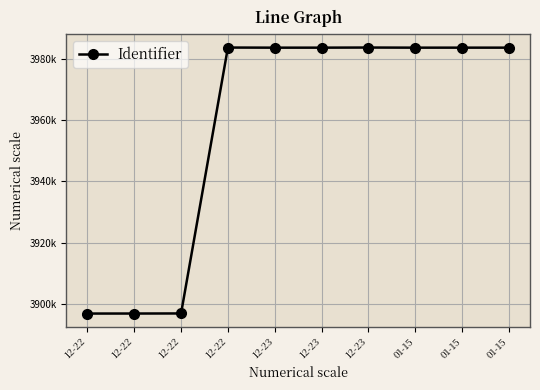

What is the difference between the maximum and minimum values?

86752